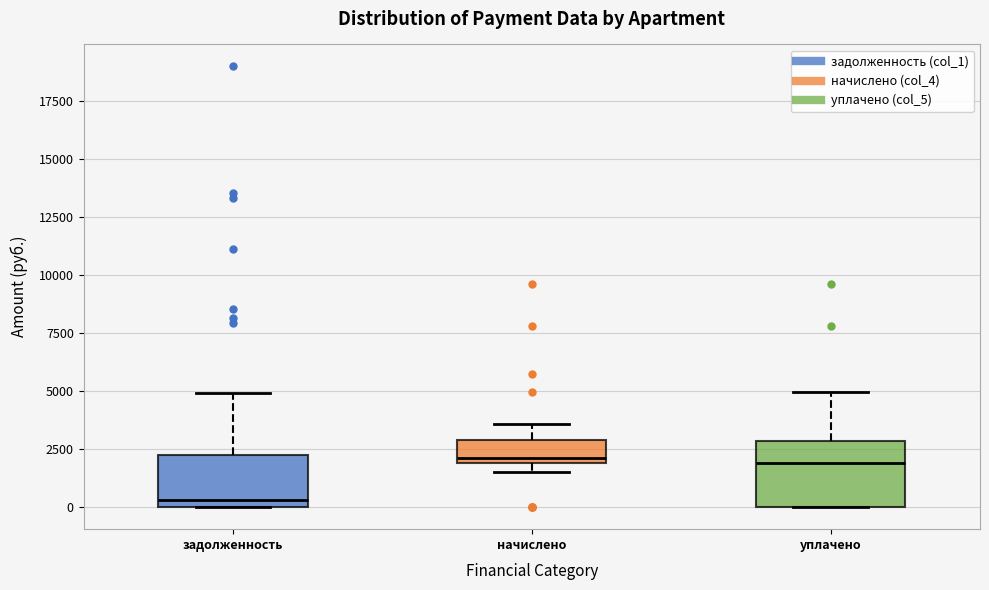

Reading left to right, read every box against the y-axis: the position of its median line, the range the box covers, and the ends of its whiskers. The values are not printed on the chart, so give them approximately, as read against the axis.

задолженность: median 500, box 0 to 2000, whiskers 0 to 5000
начислено: median 2000 (just above the box's lower edge), box 2000 to 3000, whiskers 1500 to 3500
уплачено: median 2000, box 0 to 3000, whiskers 0 to 5000